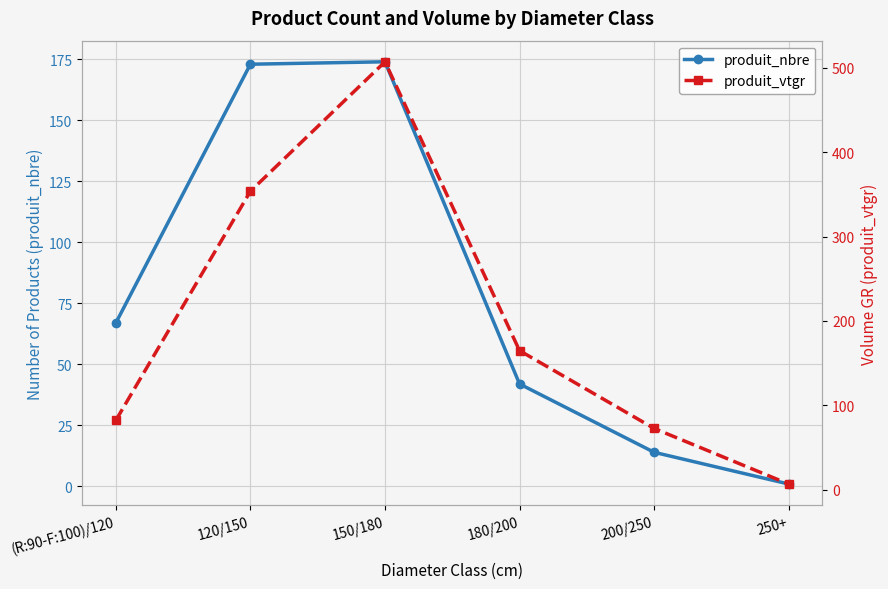

Reading left to right, extract all data points from this chart.

produit_nbre: (R:90-F:100)/120=67.0	120/150=173.0	150/180=174.0	180/200=42.0	200/250=14.0	250+=1.0
produit_vtgr: (R:90-F:100)/120=82.3	120/150=353.8	150/180=507.2	180/200=164.9	200/250=72.7	250+=6.8